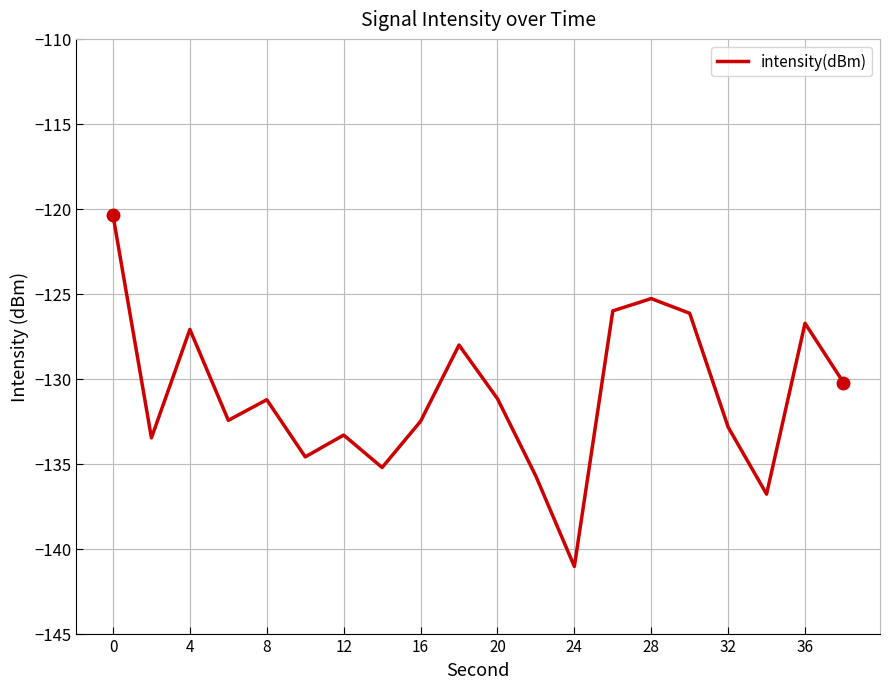

What is the smallest value displayed?

-141.1